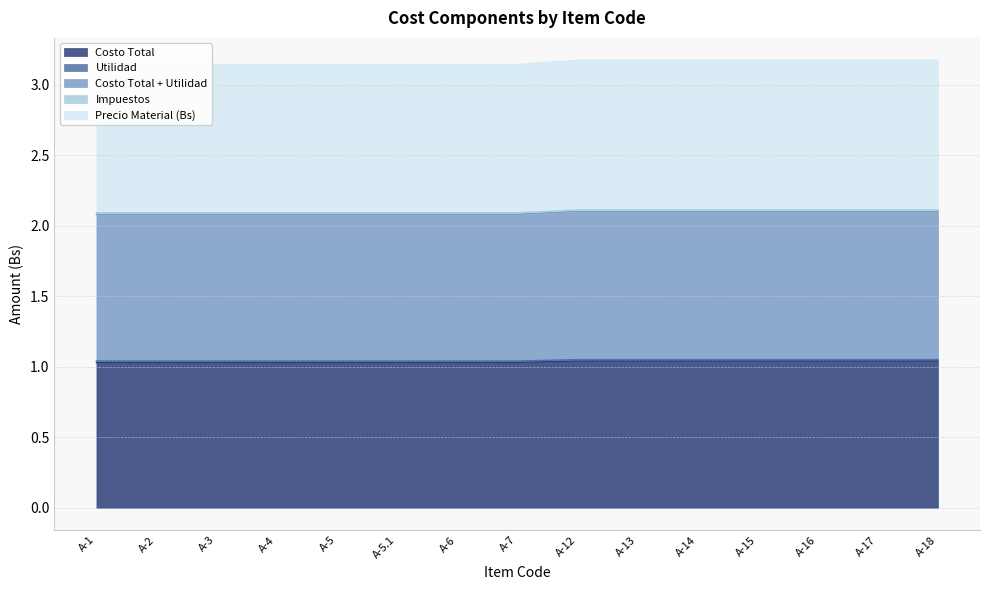

The value of Costo Total at A-6 is 1.0. True or false?

True